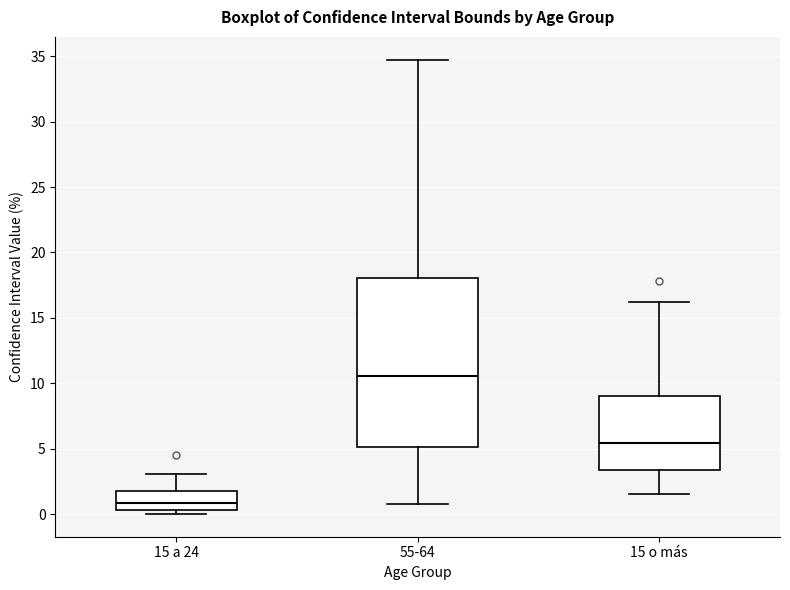

Which box's median line is the highest?

55-64